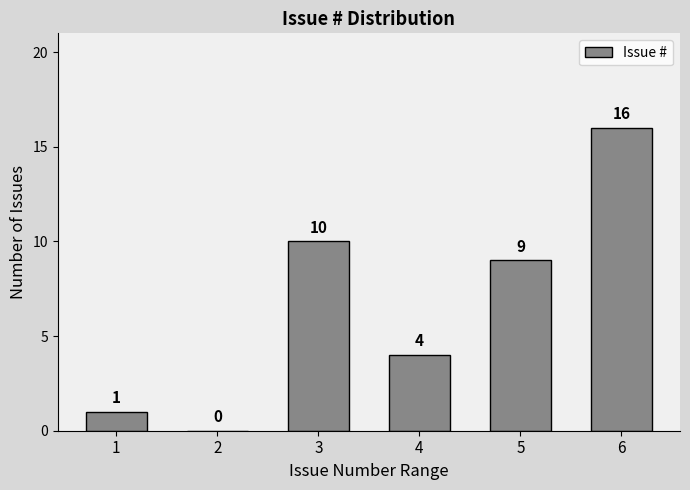

Reading left to right, what are all the values shown in this chart?

1=1	2=0	3=10	4=4	5=9	6=16